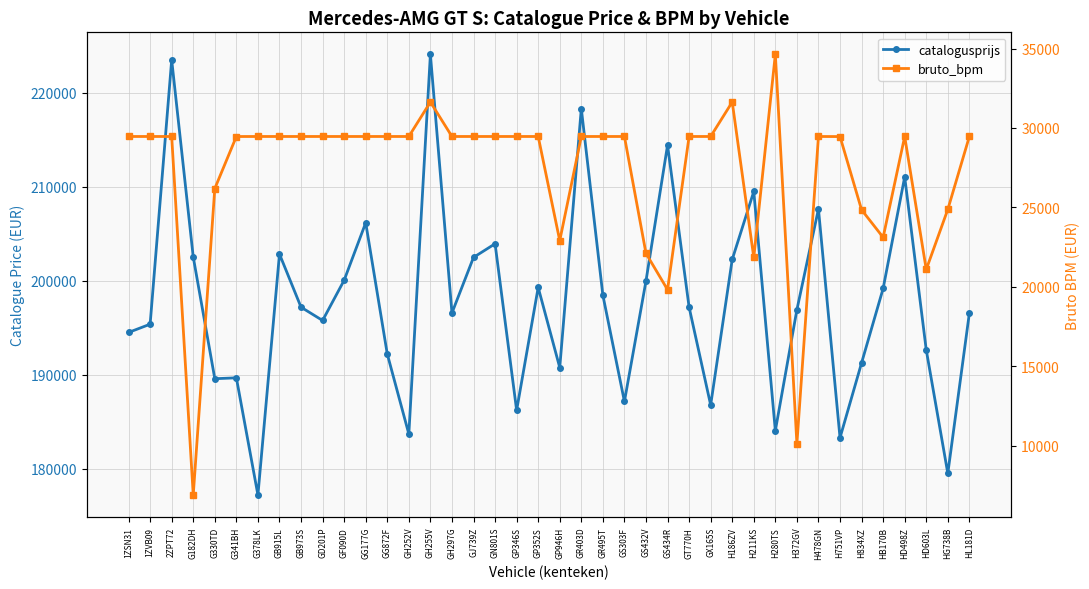

What are all the series names shown in the legend?

catalogusprijs, bruto_bpm